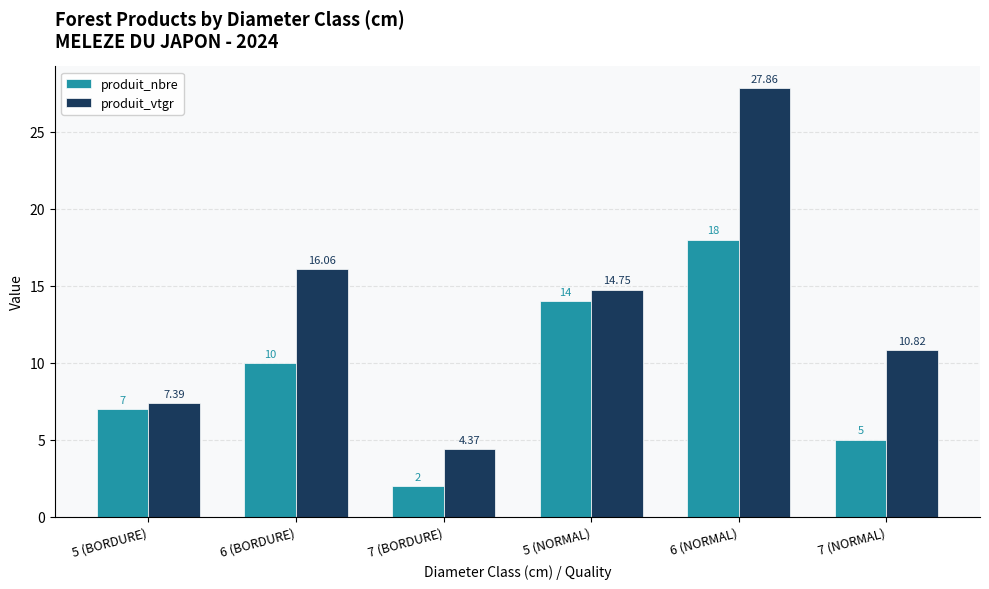

True or false: produit_nbre has a value of 26.6 at 6 (NORMAL).

False